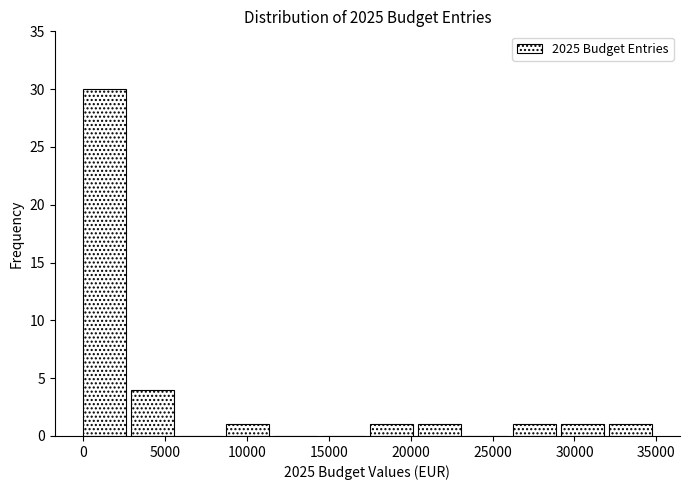

Reading left to right, transcribe this chart: for each bar, give the range it covers on the x-axis and its height. Neither the bar edges nor the heights are printed on the chart, so give them approximately, as read against the axes.

0 to 3000: 30
3000 to 6000: 4
6000 to 9000: 0
9000 to 11500: 1
11500 to 14500: 0
14500 to 17500: 0
17500 to 20500: 1
20500 to 23500: 1
23500 to 26500: 0
26500 to 29000: 1
29000 to 32000: 1
32000 to 35000: 1